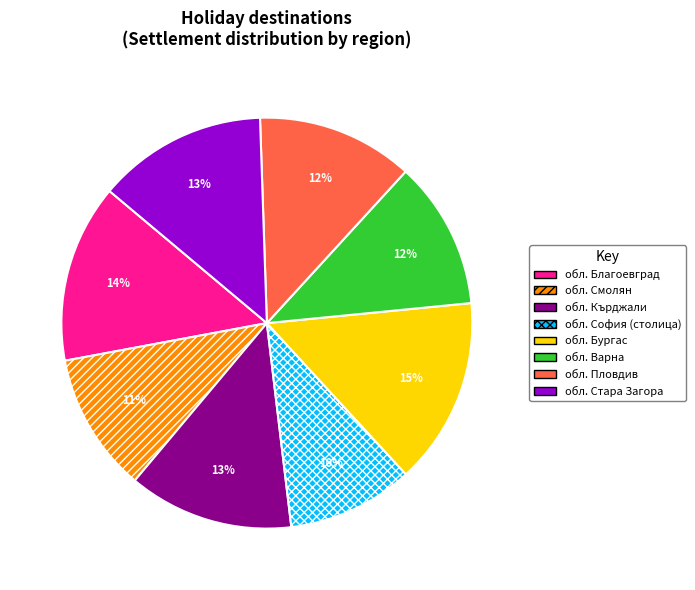

Approximately how many times larger is the value at обл. София (столица) compared to обл. Пловдив?

0.8